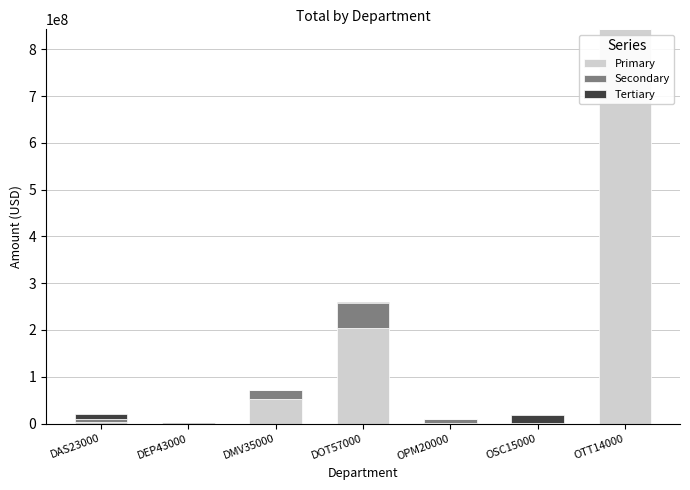

At which category is the sum across all series the highest?

OTT14000